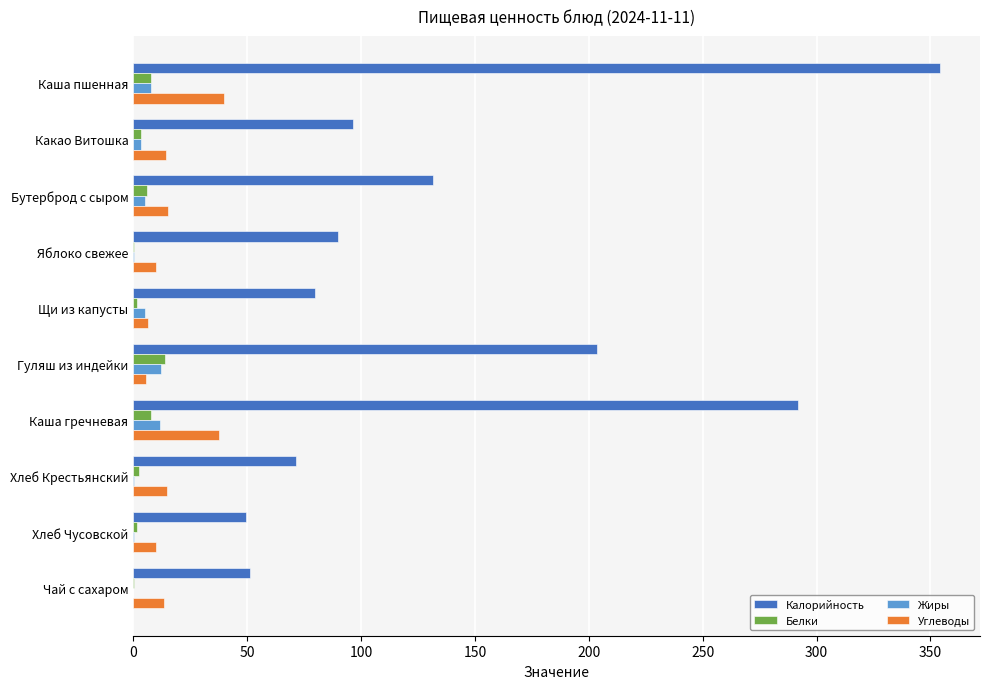

Where is Углеводы nearest to the value 22?

Бутерброд с сыром